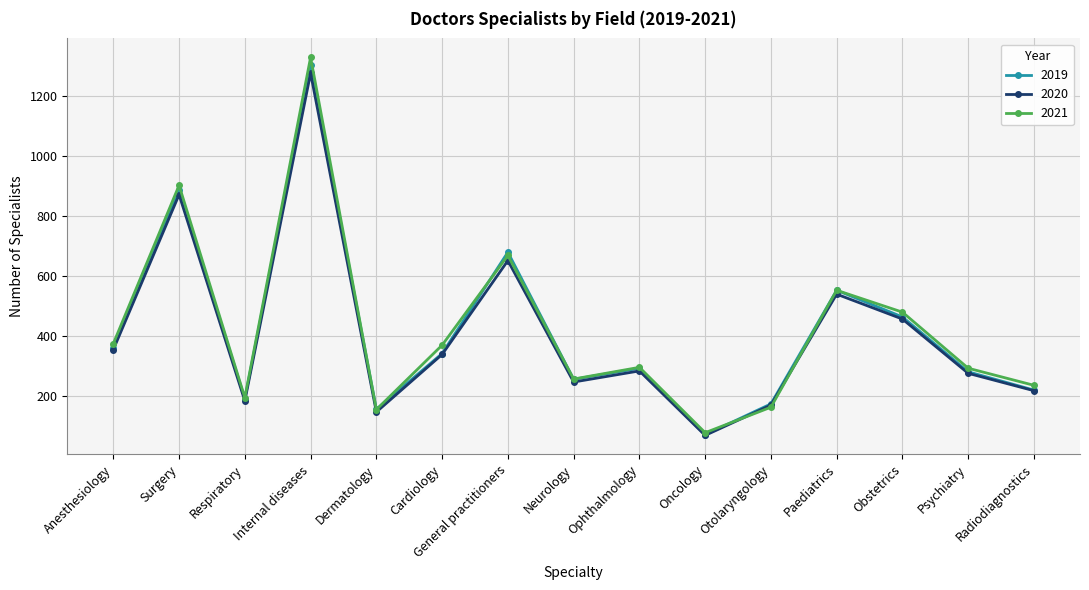

Where is the first local maximum for 2019?

Surgery